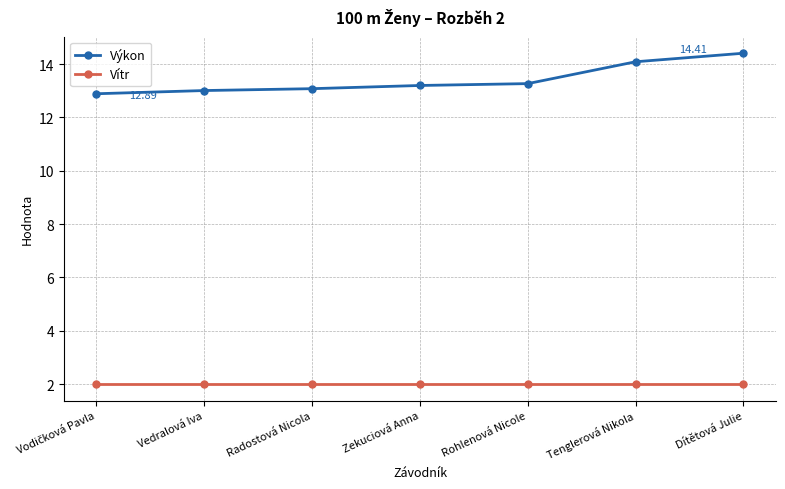

What is the approximate value of Vítr at Zekuciová Anna?

2.0